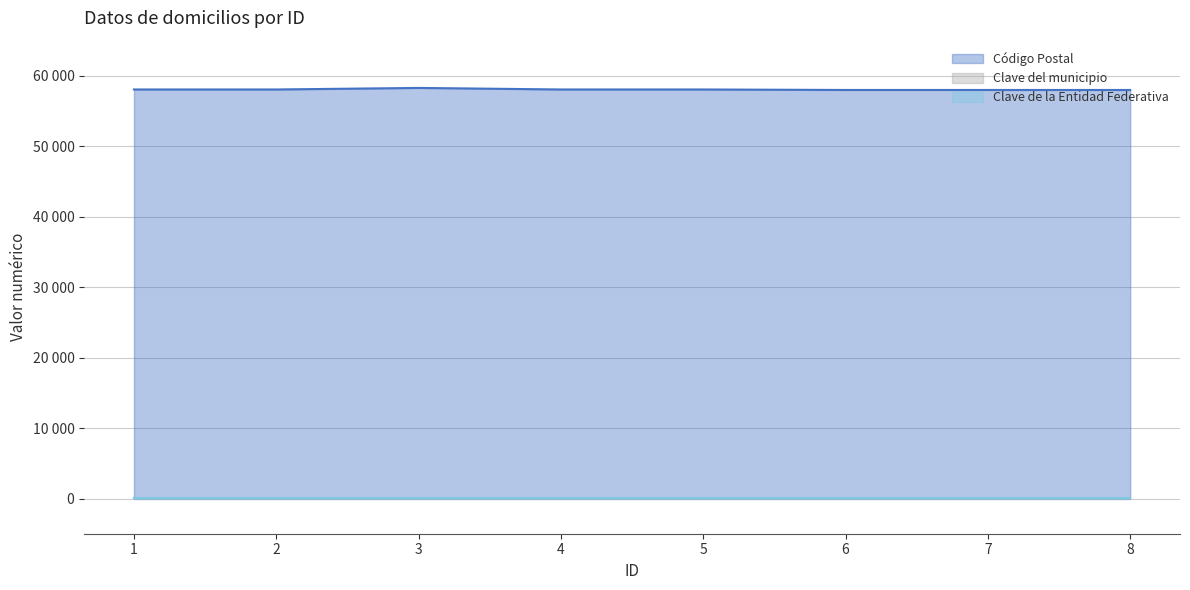

Which series has the largest total across all categories?

Código Postal